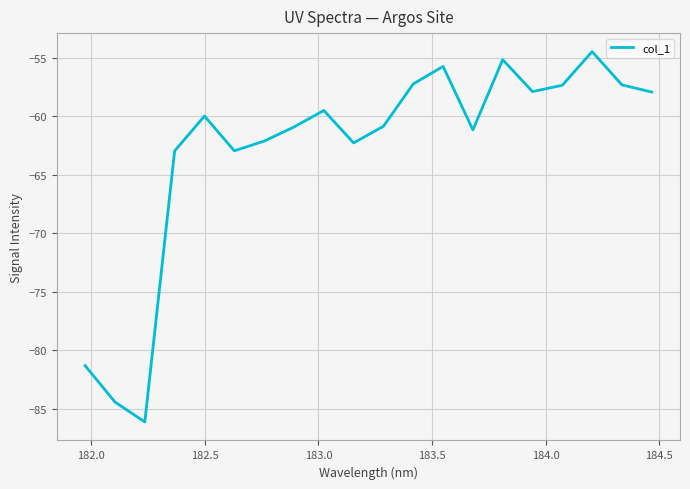

What is the difference between the maximum and minimum values?

31.6